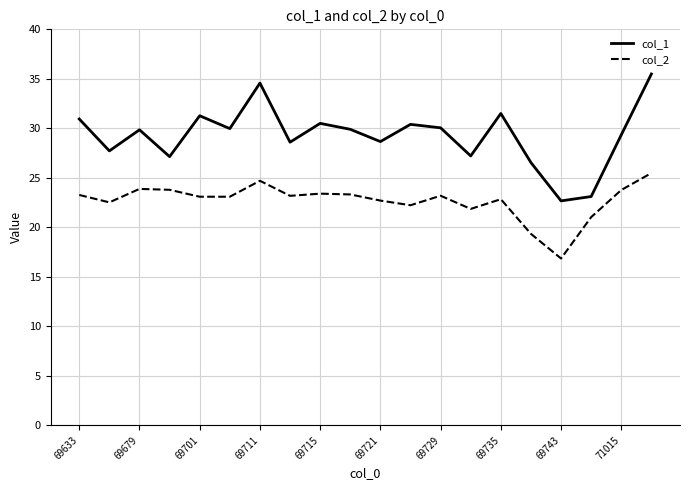

Which series has the largest total across all categories?

col_1